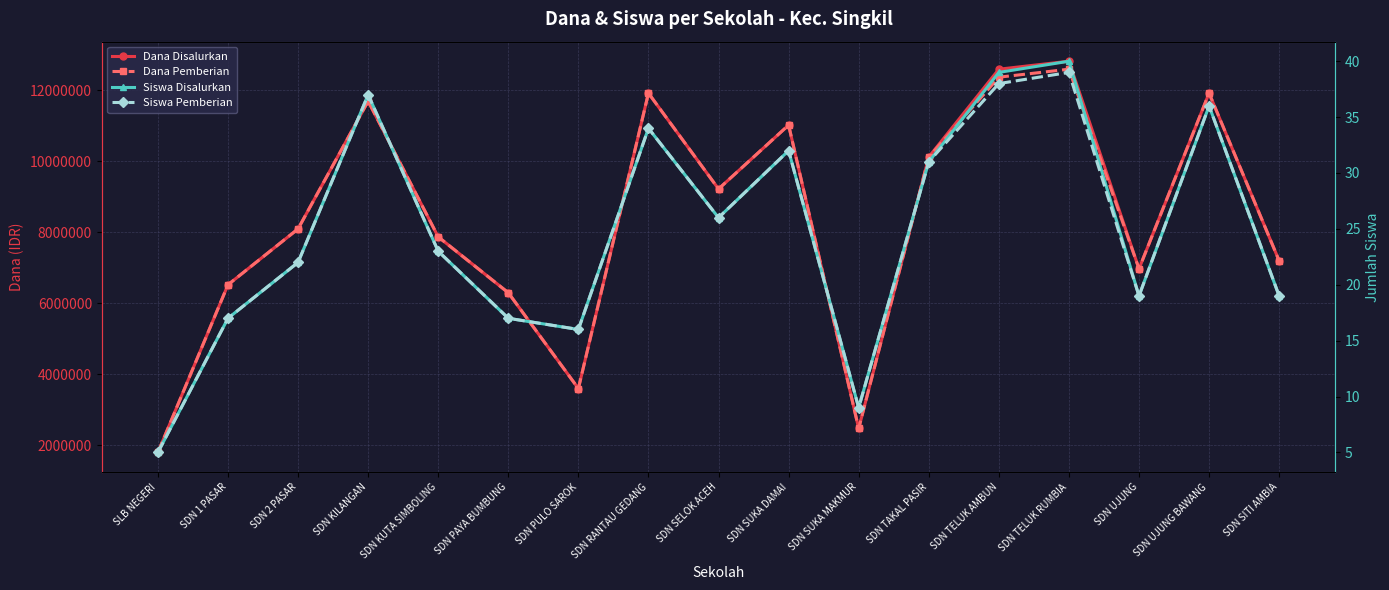

What position from the left is SDN PAYA BUMBUNG?

6